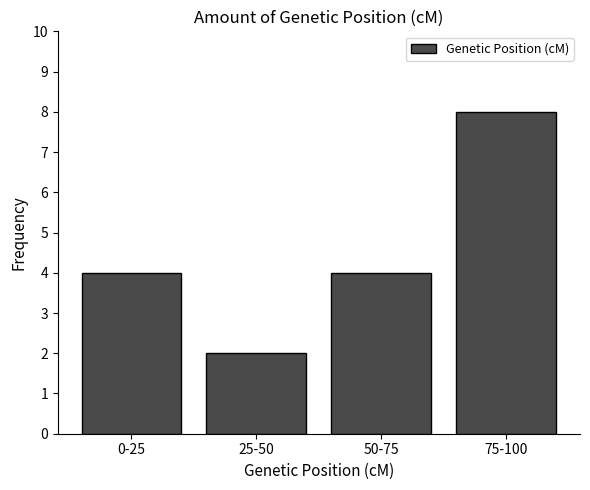

Reading left to right, transcribe all the data shown in this chart.

4	2	4	8